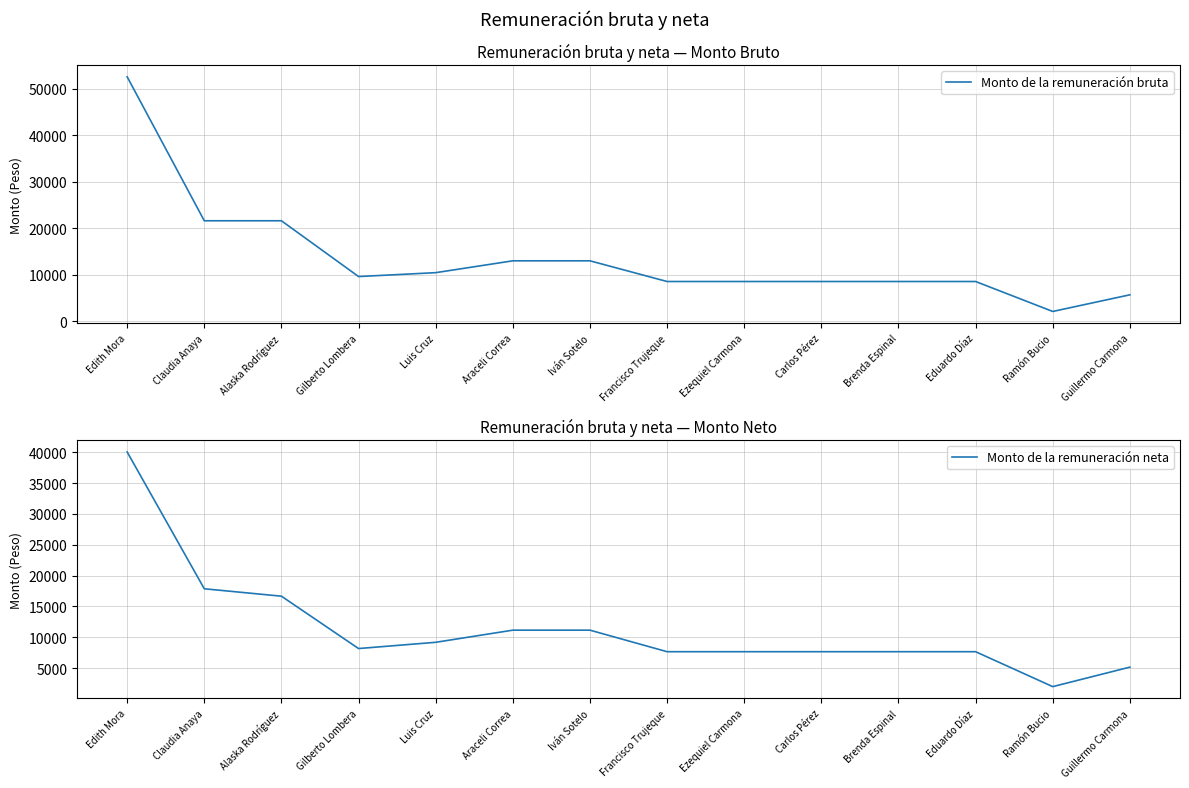

What are all the series names shown in the legend?

Monto de la remuneración bruta, Monto de la remuneración neta